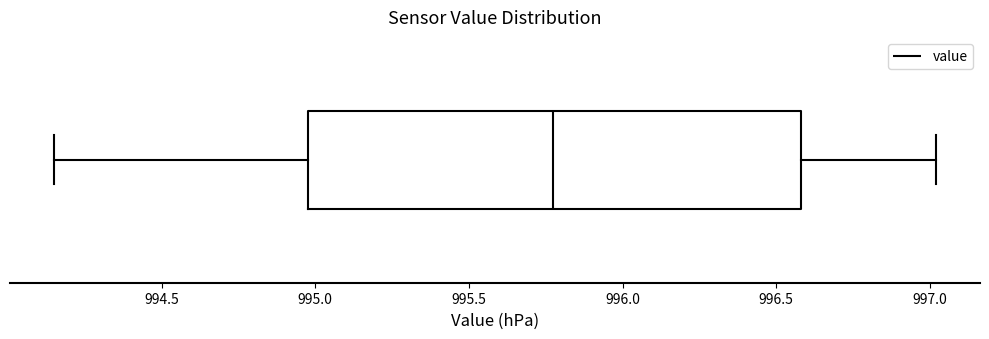

Read this box plot against the x-axis: the position of the median line, the range covered by the box, and the ends of both whiskers. The values are not printed on the chart, so give them approximately, as read against the axis.

median 995.80, box 995.00 to 996.60, whiskers 994.15 to 997.00